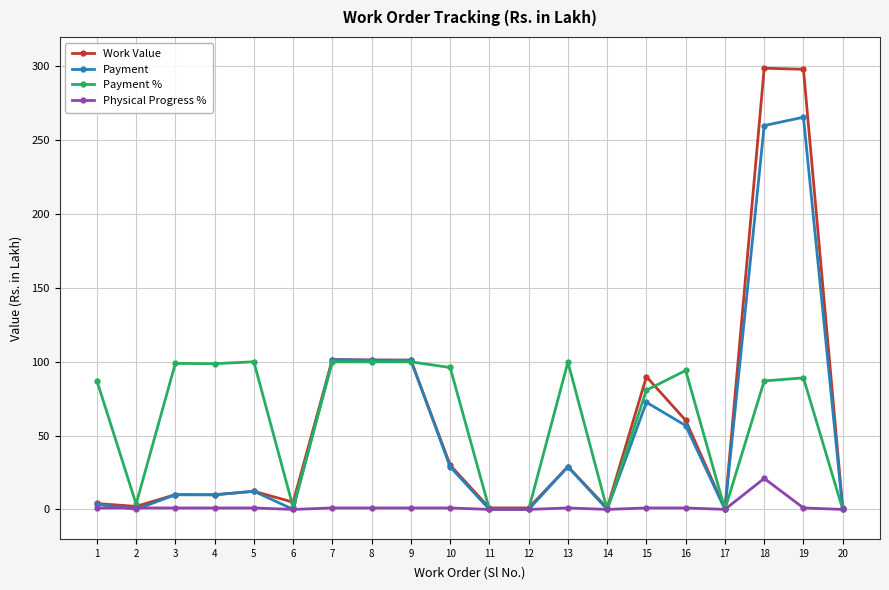

What is the value of the Work Value point at the 5th from the left?

12.3